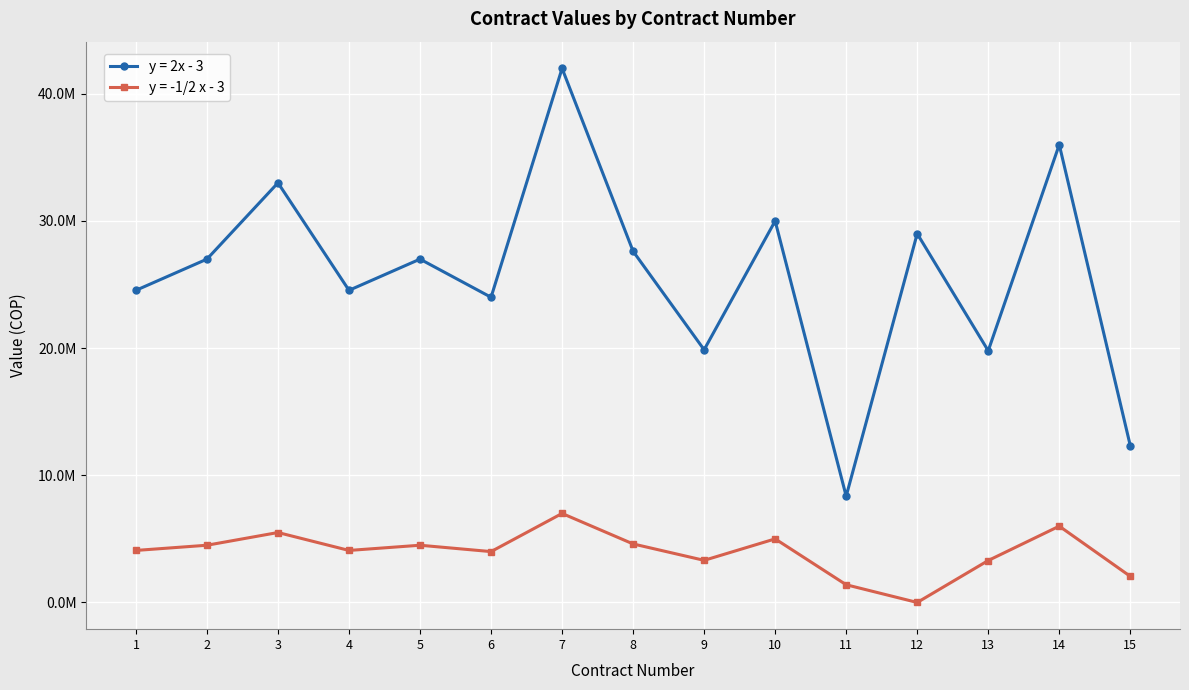

What are all the series names shown in the legend?

y = 2x - 3, y = -1/2 x - 3